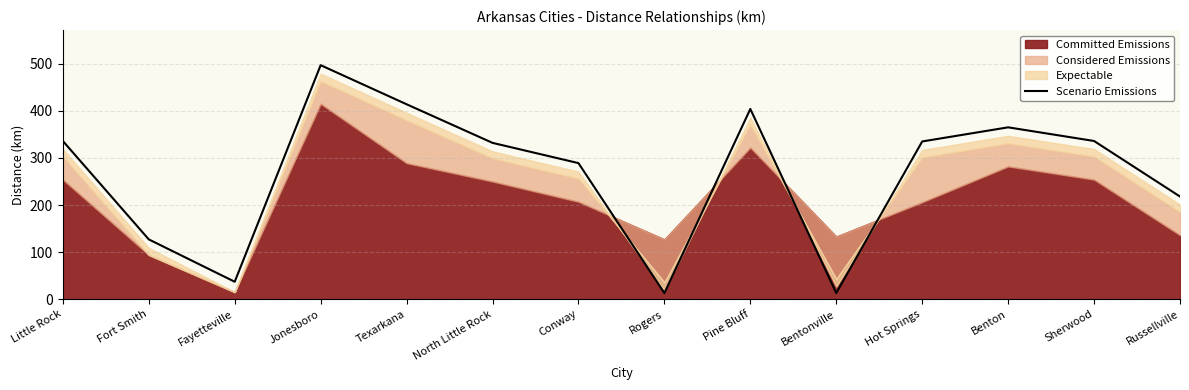

True or false: there are more than 2 points higher than both neighbors.

True